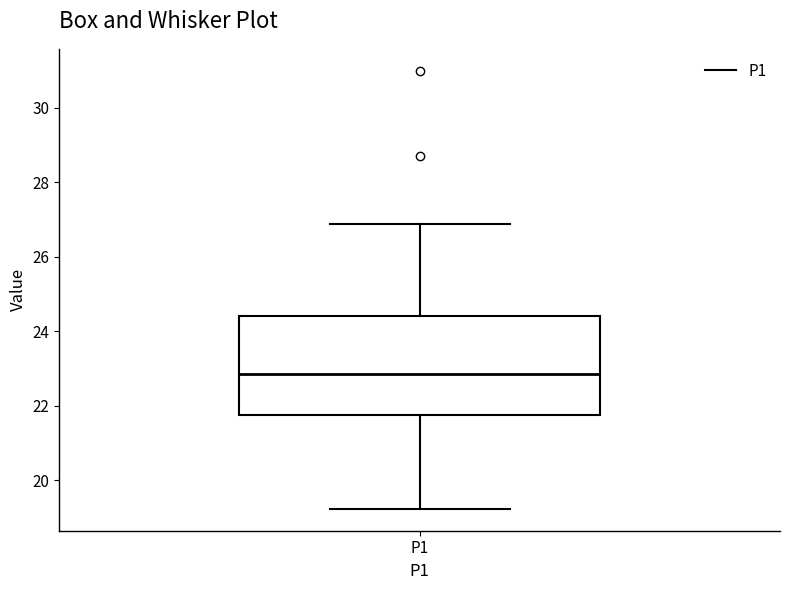

Transcribe this box plot: give where the median line is, the range the box spans, and where the two whiskers end, as read against the y-axis. The values are not printed on the chart, so give them approximately, as read against the axis.

median 22.8, box 21.8 to 24.4, whiskers 19.2 to 26.8